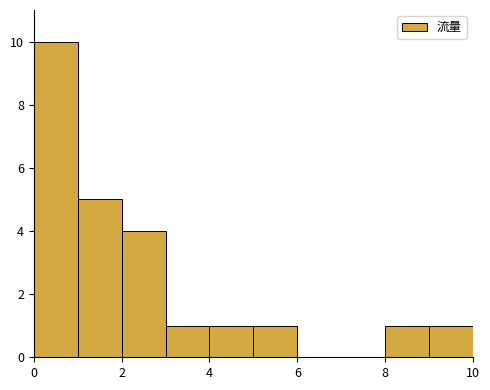

What is the height of the bar covering 3 to 4 on the x-axis? The values are not printed on the chart, so give them approximately, as read against the axis.

1